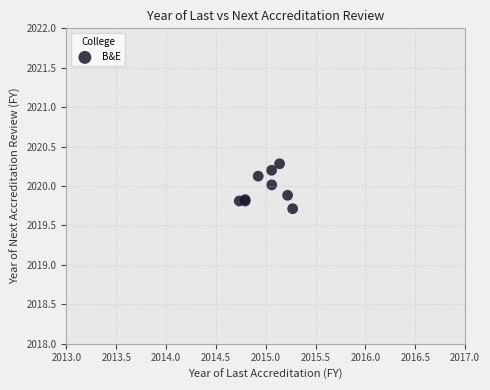

What Y value in the scatter plot is closest to 2019?

2019.7